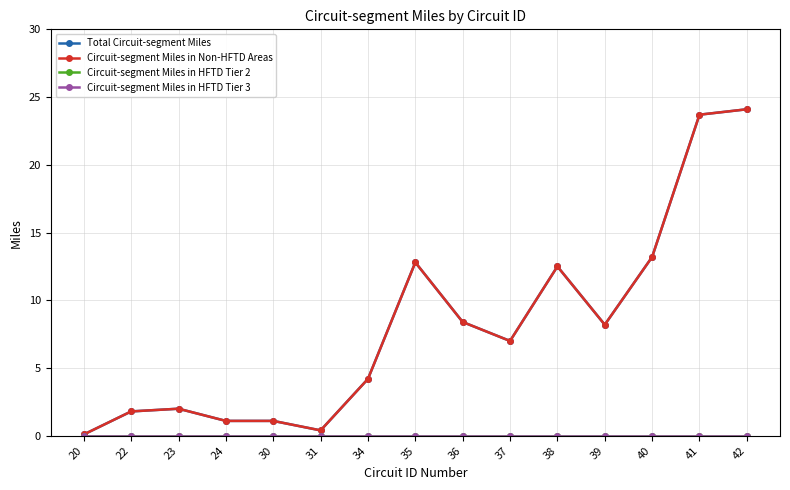

How many lines are shown in the chart?

4